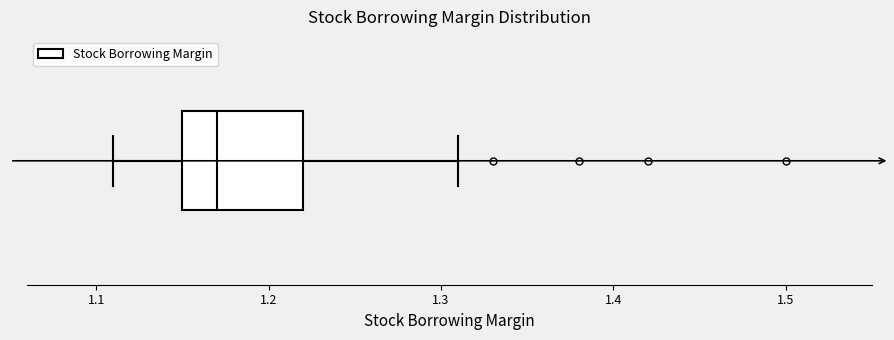

Where does the right whisker of the box end on the x-axis? The values are not printed on the chart, so give them approximately, as read against the axis.

1.31